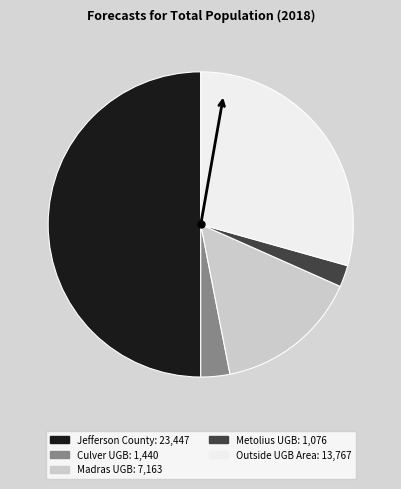

The Outside UGB Area slice represents 39% of the pie. True or false?

False